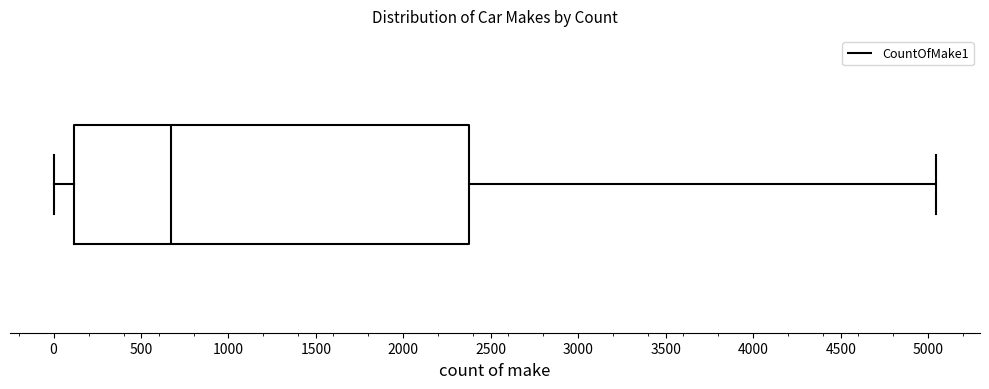

Where is the right edge of the box on the x-axis? The values are not printed on the chart, so give them approximately, as read against the axis.

2350